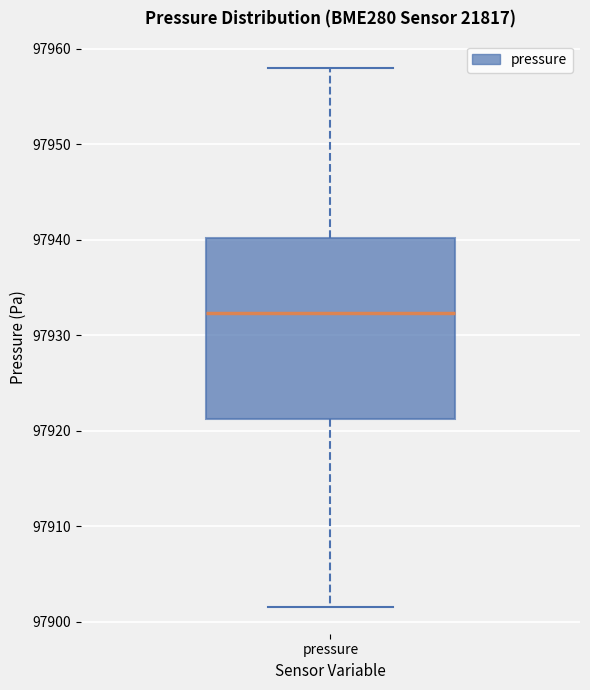

Transcribe this box plot: give where the median line is, the range the box spans, and where the two whiskers end, as read against the y-axis. The values are not printed on the chart, so give them approximately, as read against the axis.

median 97932, box 97921 to 97940, whiskers 97902 to 97958